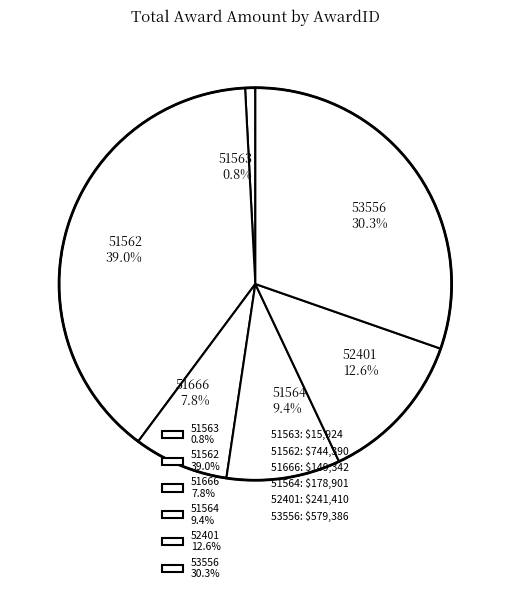

True or false: 51562 accounts for 39% of the total.

True